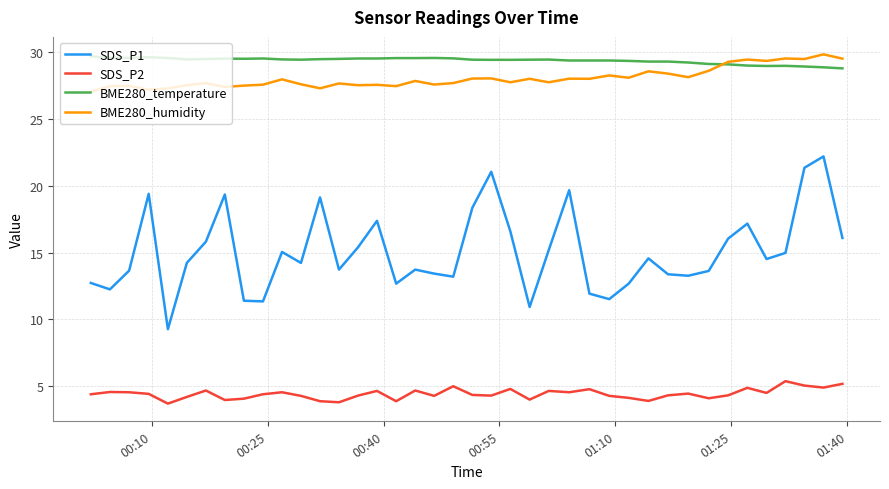

What is the average value of the BME280_humidity series?

28.1